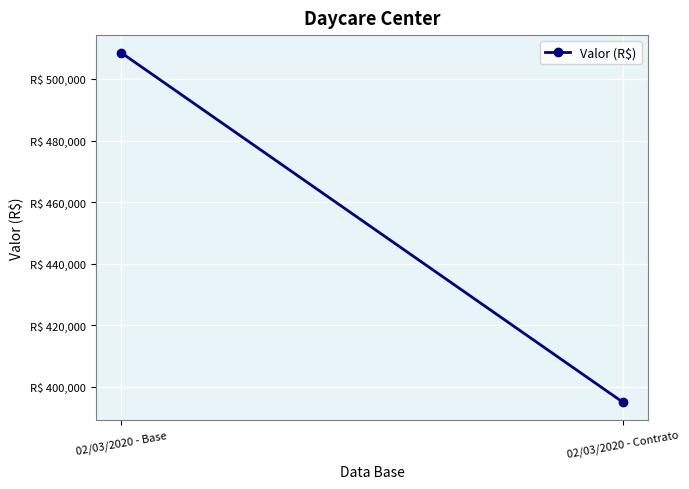

List the labels in order of value, smallest first.

02/03/2020 - Contrato, 02/03/2020 - Base